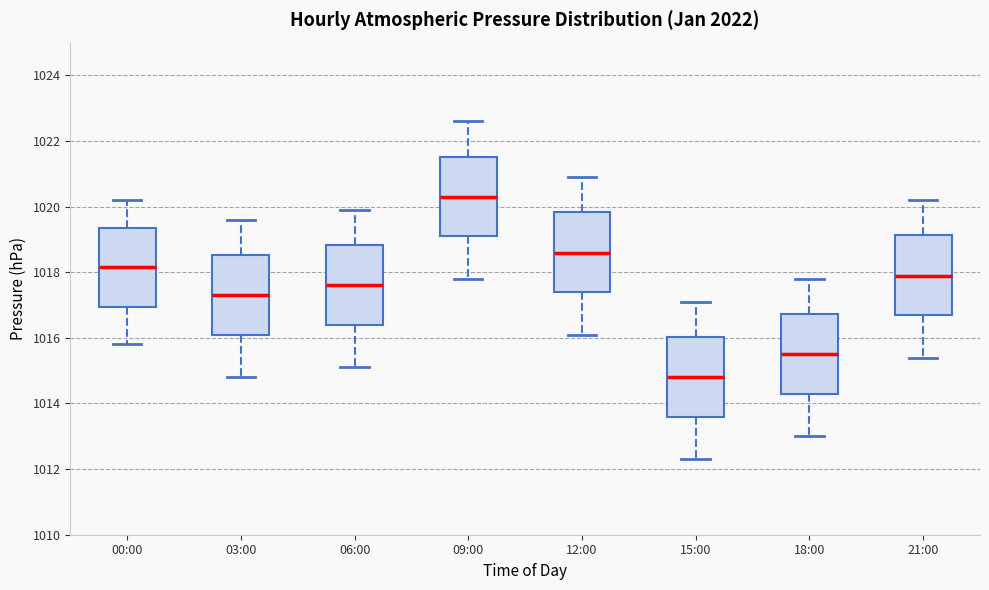

Reading left to right, read every box against the y-axis: the position of its median line, the range the box covers, and the ends of its whiskers. The values are not printed on the chart, so give them approximately, as read against the axis.

00:00: median 1018.2, box 1017.0 to 1019.4, whiskers 1015.8 to 1020.2
03:00: median 1017.4, box 1016.2 to 1018.6, whiskers 1014.8 to 1019.6
06:00: median 1017.6, box 1016.4 to 1018.8, whiskers 1015.2 to 1020.0
09:00: median 1020.4, box 1019.2 to 1021.6, whiskers 1017.8 to 1022.6
12:00: median 1018.6, box 1017.4 to 1019.8, whiskers 1016.2 to 1021.0
15:00: median 1014.8, box 1013.6 to 1016.0, whiskers 1012.4 to 1017.2
18:00: median 1015.6, box 1014.4 to 1016.8, whiskers 1013.0 to 1017.8
21:00: median 1018.0, box 1016.8 to 1019.2, whiskers 1015.4 to 1020.2